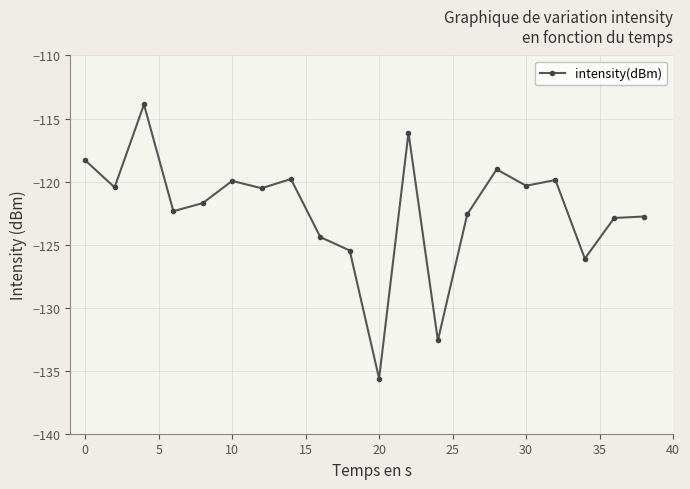

What is the value of the 12th point from the left?

-116.1